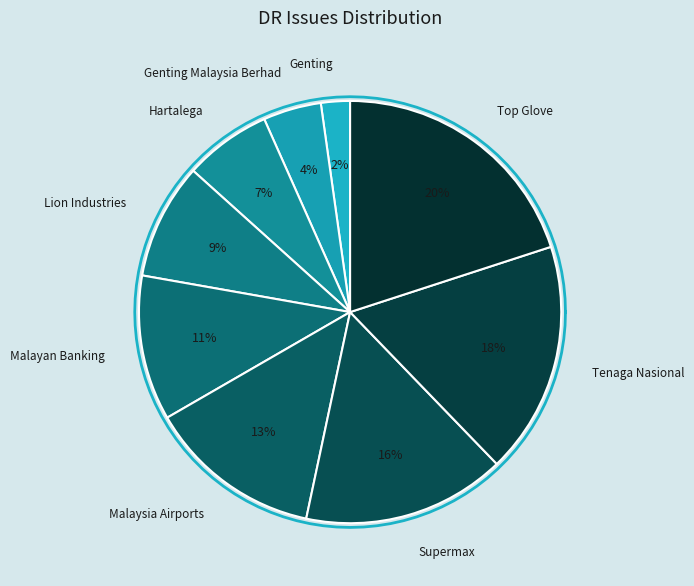

To the nearest percent, what portion does Malaysia Airports represent?

13%